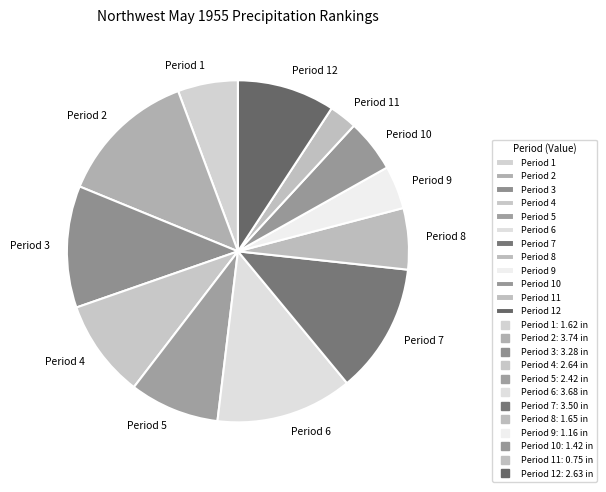

Which slice is the smallest?

Period 11